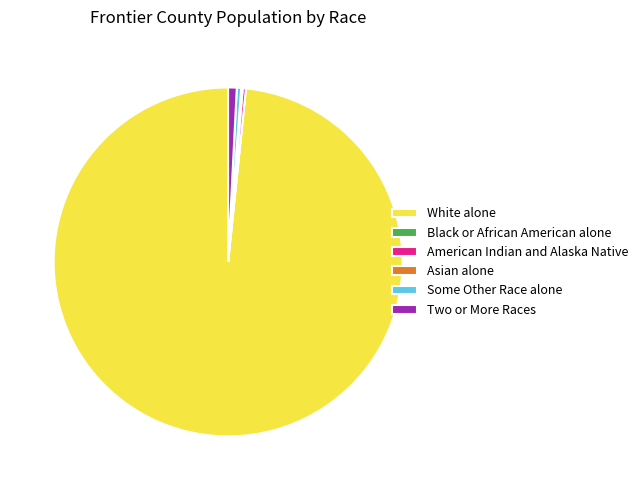

Which slice represents more than half of the pie?

White alone